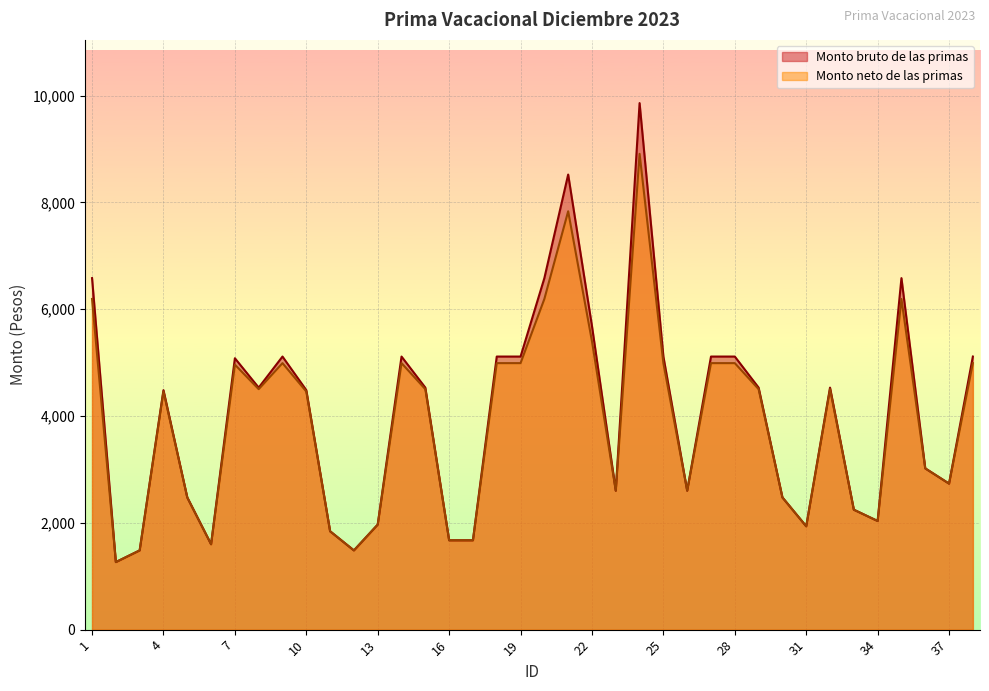

What is the value of the Monto neto de las primas point at the 28th from the left?

4990.0